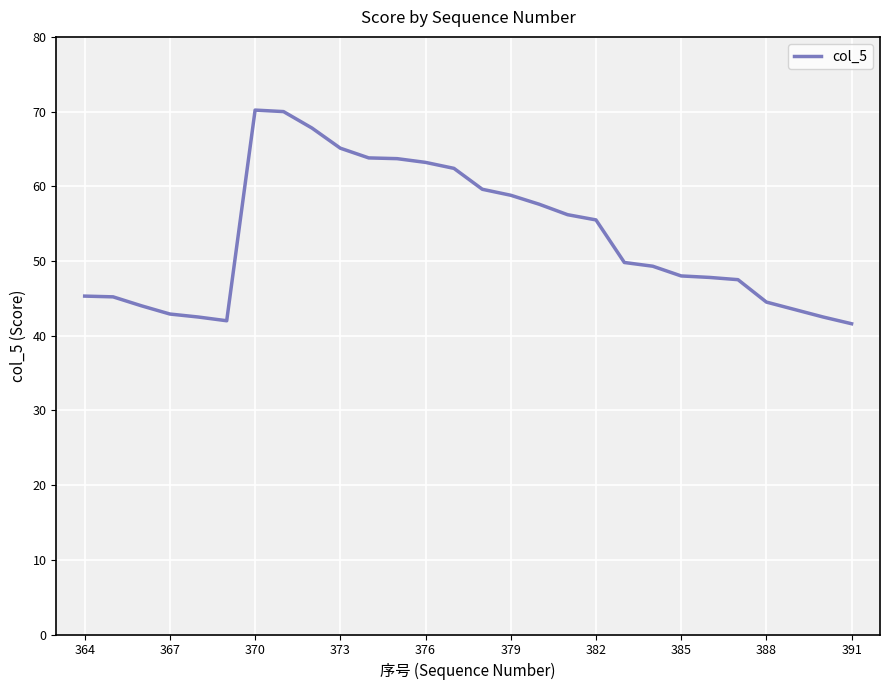

What is the difference between the maximum and minimum values?

28.6